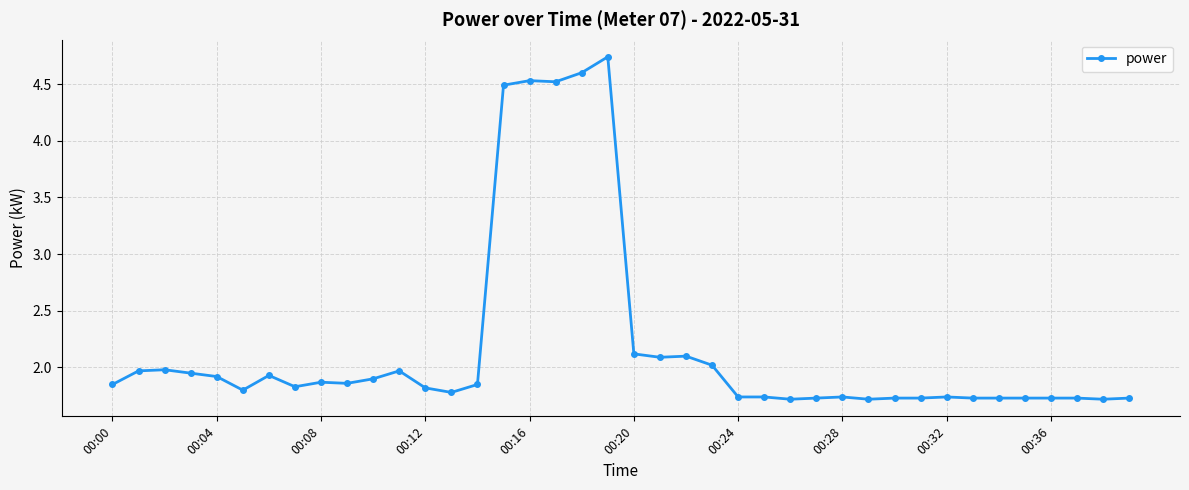

True or false: the data has more than 0 interior local peaks.

True